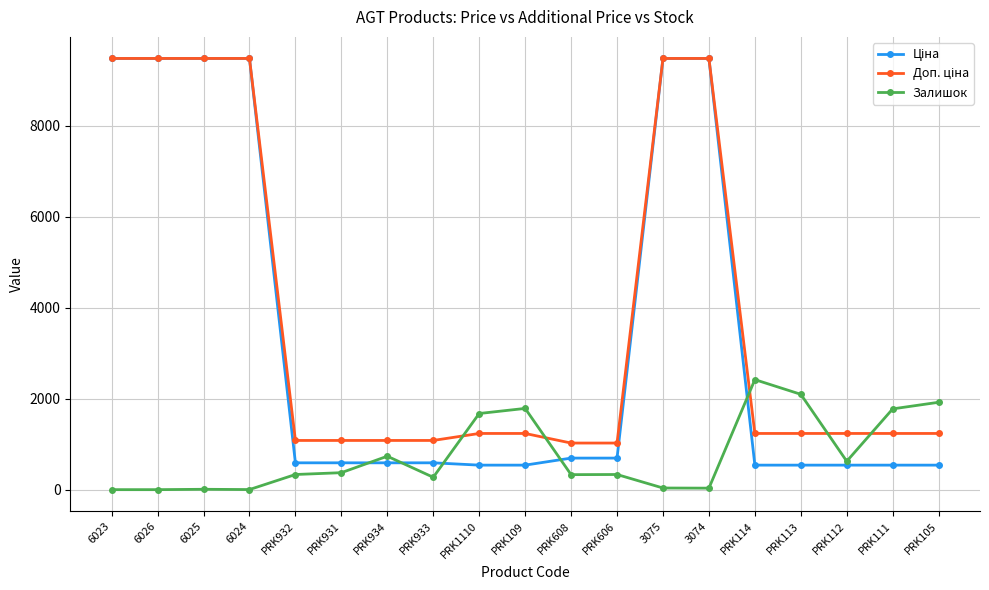

Is this an area chart (filled region under the line)?

No